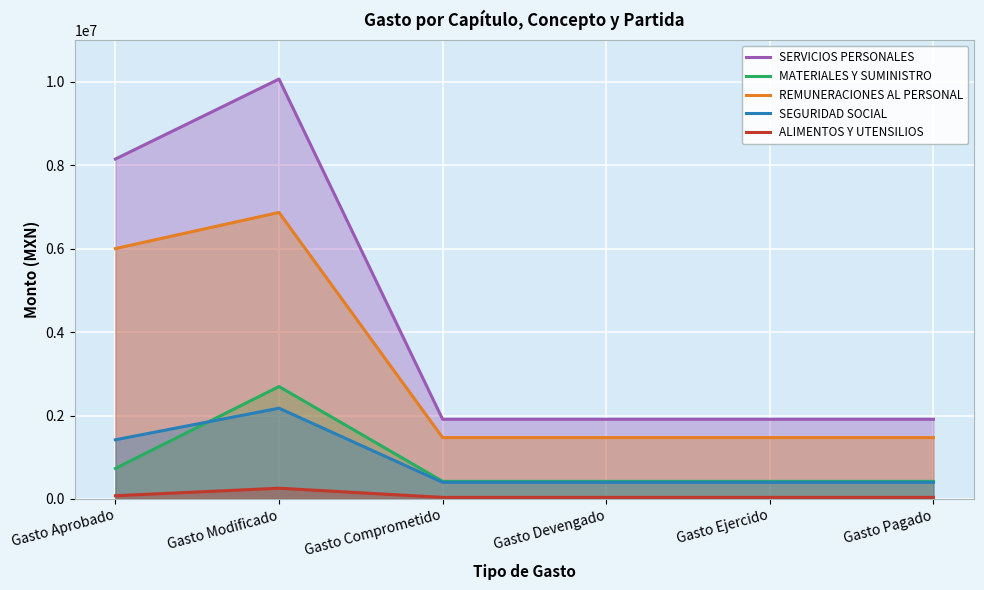

What is the label of the 1st point from the right?

Gasto Pagado